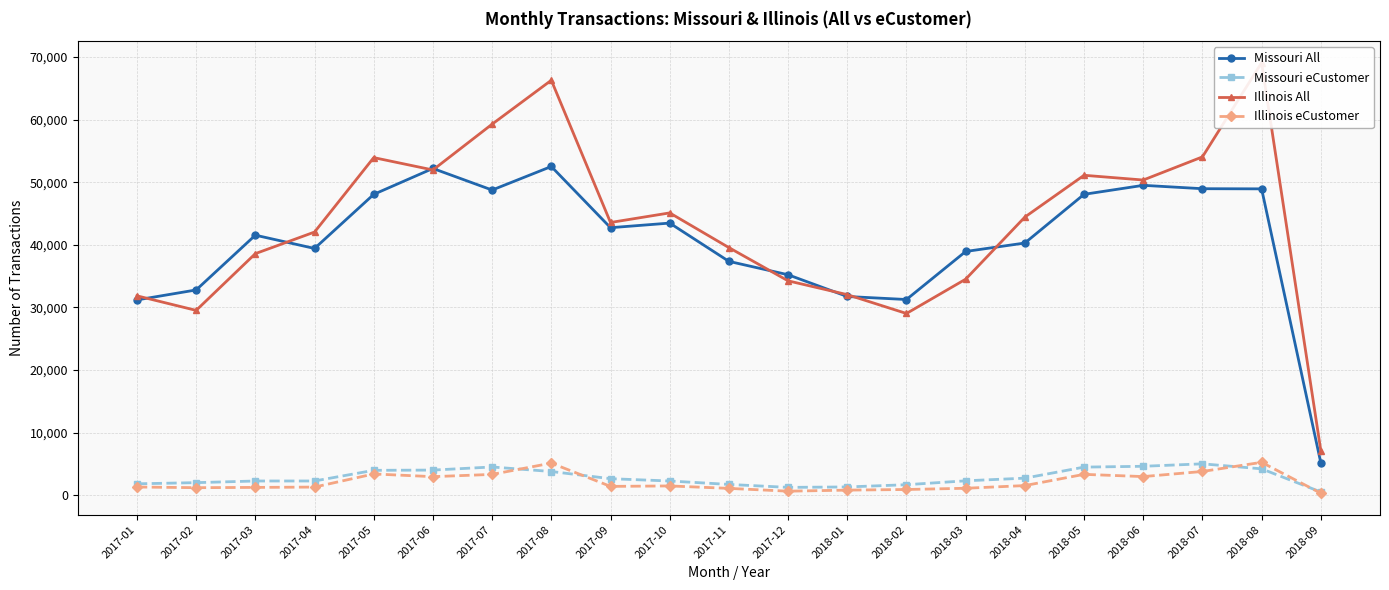

What is the label of the 9th point from the right?

2018-01